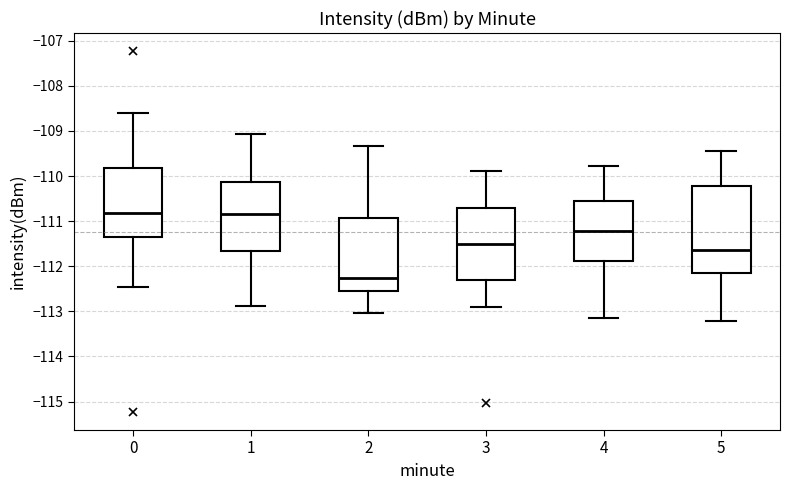

Which box is the tallest, from its lower edge to its upper edge?

5